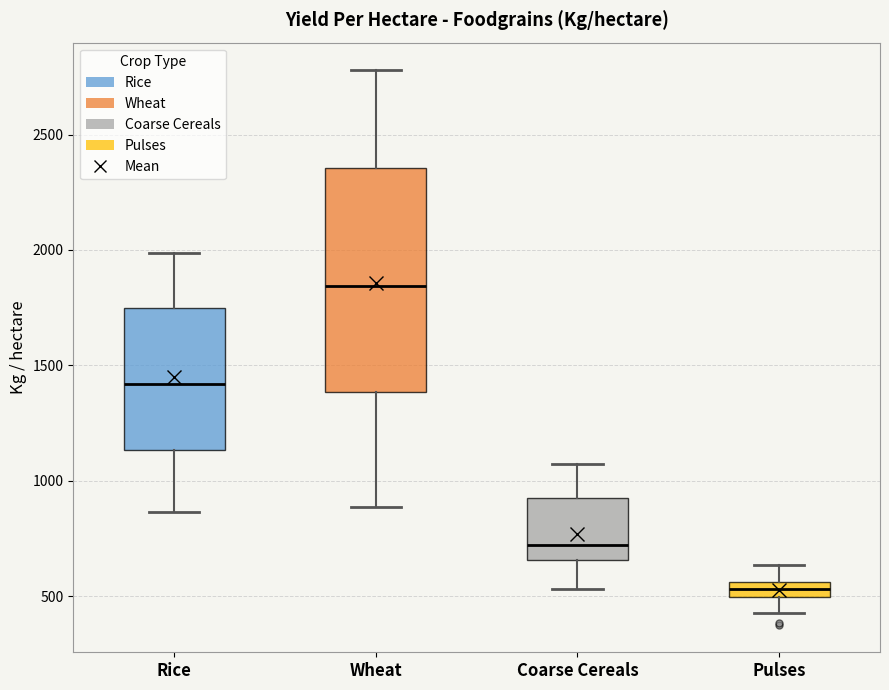

Which box's median line is the highest?

Wheat